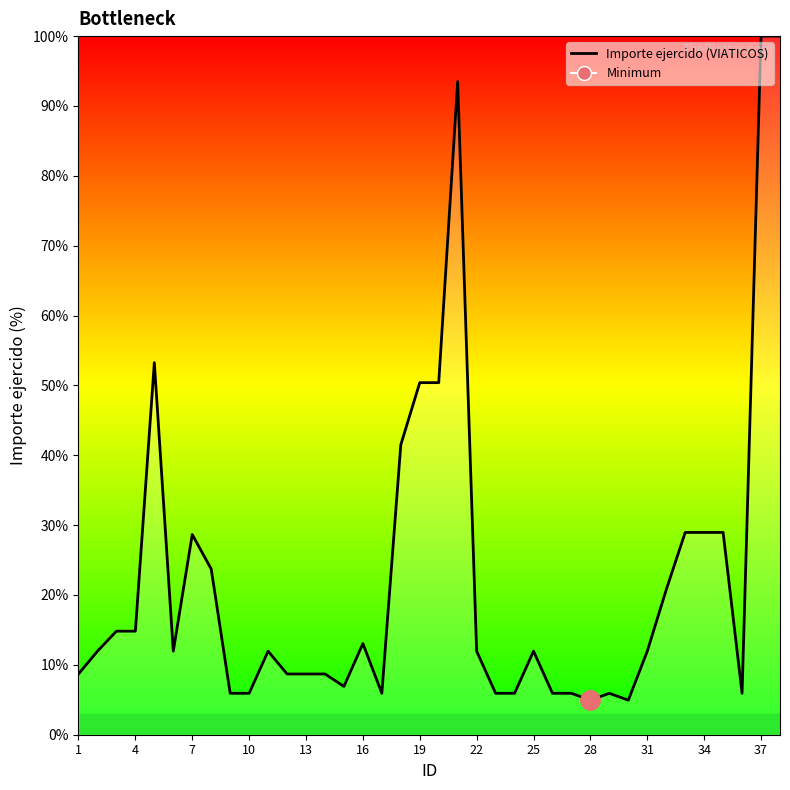

What is the smallest value displayed?

4.9